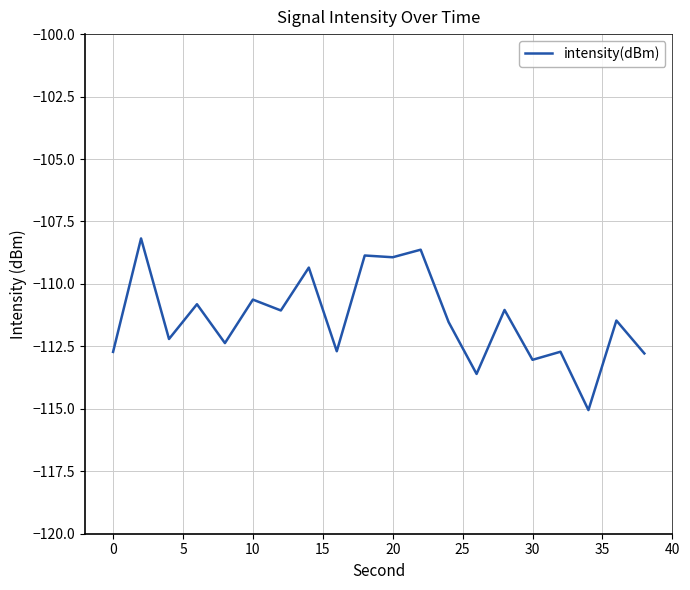

What is the minimum value shown in the chart?

-115.1